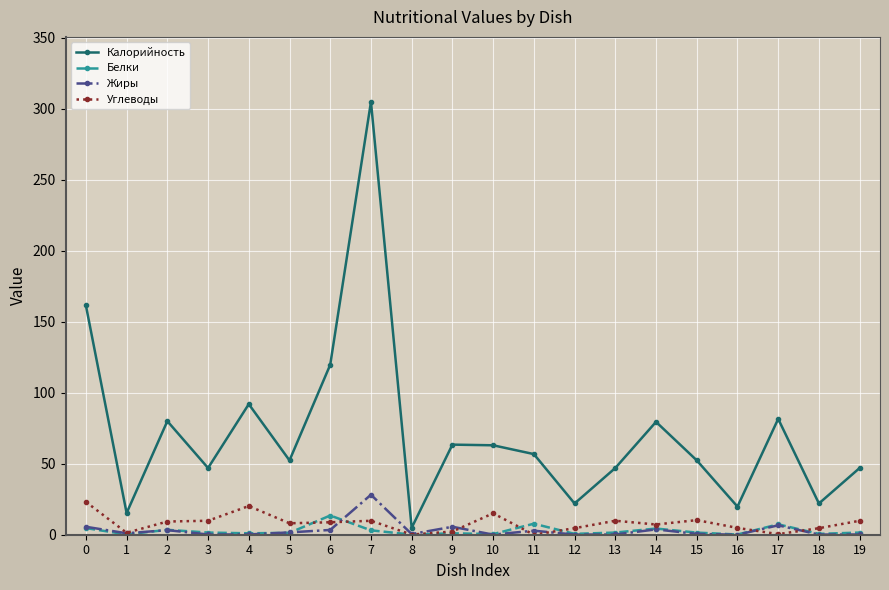

Does the chart display data point markers on the line(s)?

Yes